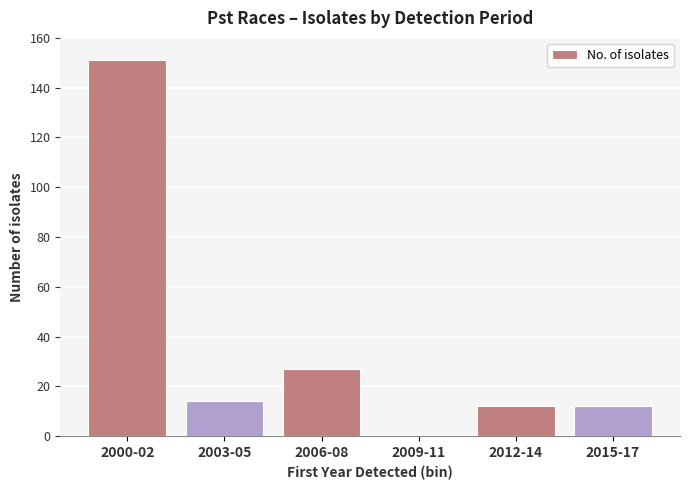

Reading right to left, what are all the values shown in this chart?

2015-17=12	2012-14=12	2009-11=0	2006-08=27	2003-05=14	2000-02=151